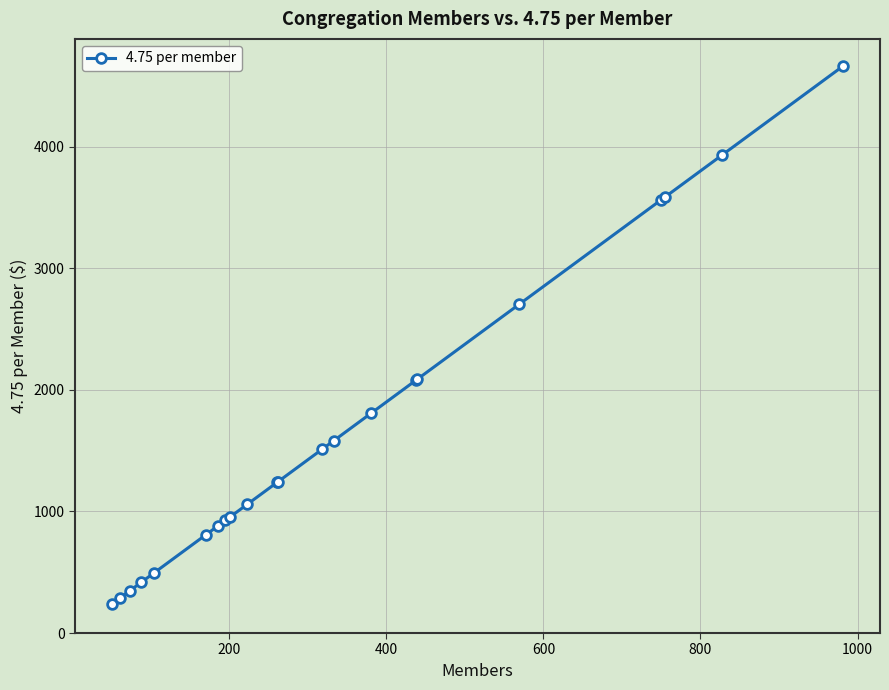

What is the smallest value displayed?

237.5